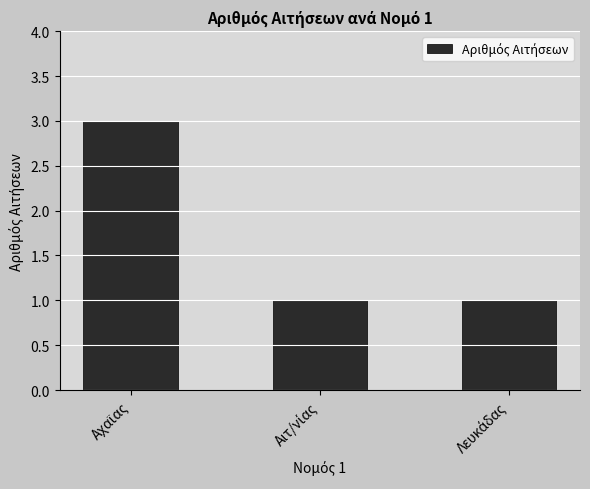

What is the sum of all values?

5